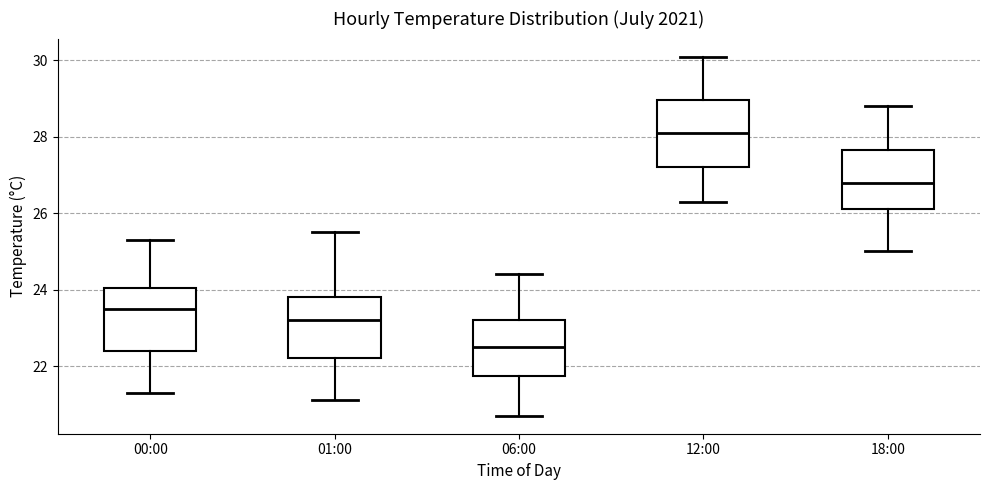

Reading left to right, transcribe this box plot: for each box, give where its median line is, the range the box spans, and where its two whiskers end, as read against the y-axis. The values are not printed on the chart, so give them approximately, as read against the axis.

00:00: median 23.6, box 22.4 to 24.0, whiskers 21.4 to 25.4
01:00: median 23.2, box 22.2 to 23.8, whiskers 21.2 to 25.6
06:00: median 22.6, box 21.8 to 23.2, whiskers 20.8 to 24.4
12:00: median 28.2, box 27.2 to 29.0, whiskers 26.4 to 30.2
18:00: median 26.8, box 26.2 to 27.6, whiskers 25.0 to 28.8